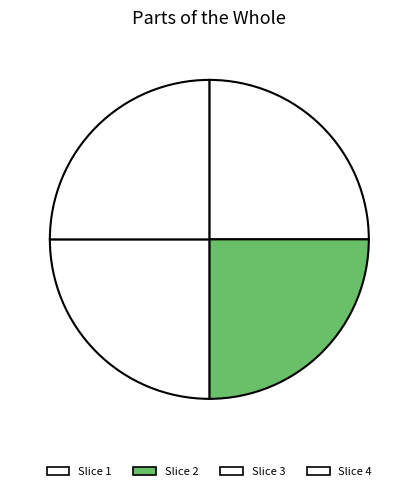

How many slices are in this pie chart?

4